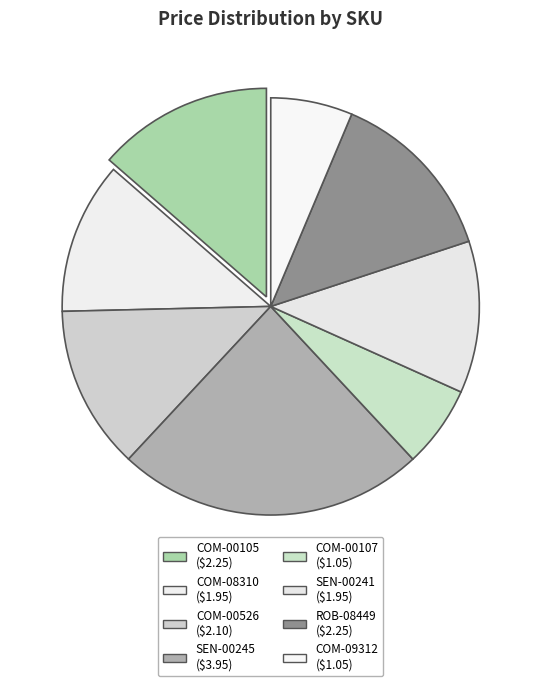

Is there any slice that represents more than half of the pie?

No